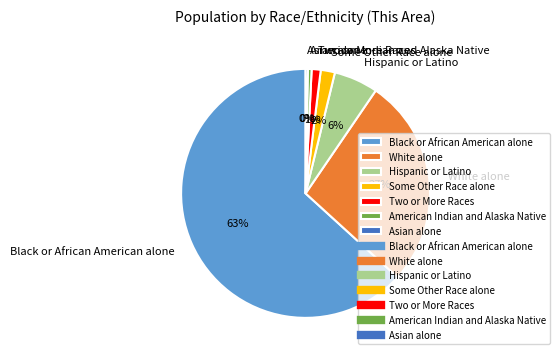

What is the majority slice?

Black or African American alone